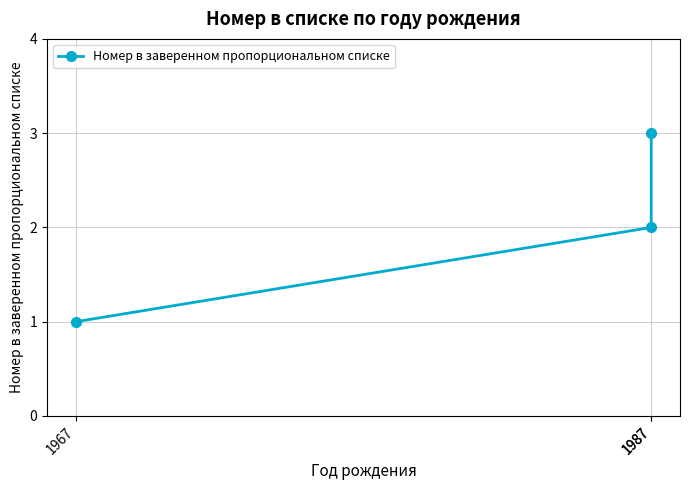

Reading right to left, extract all data points from this chart.

1987=3	1987=2	1967=1